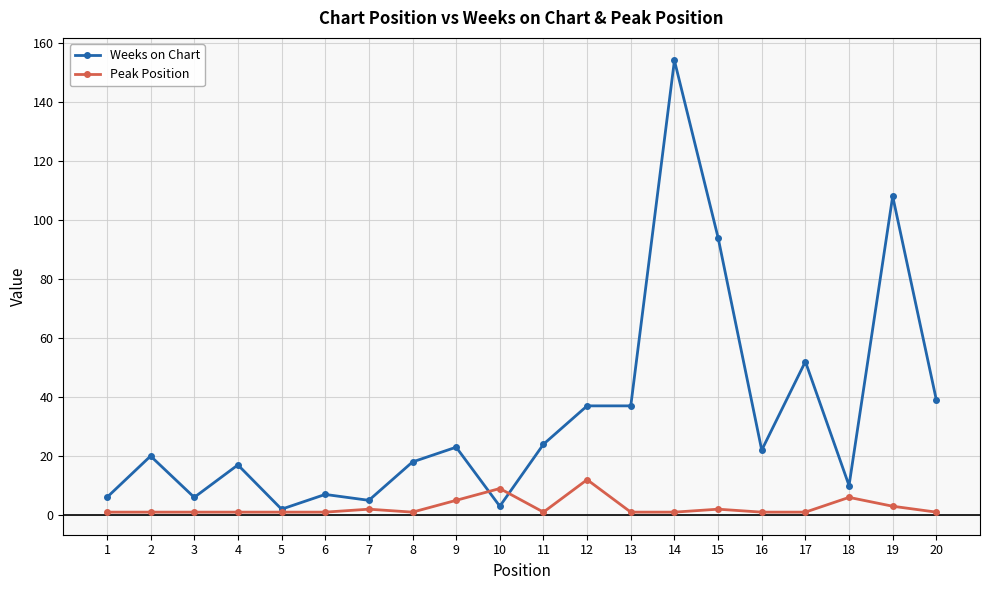

Is this an area chart (filled region under the line)?

No